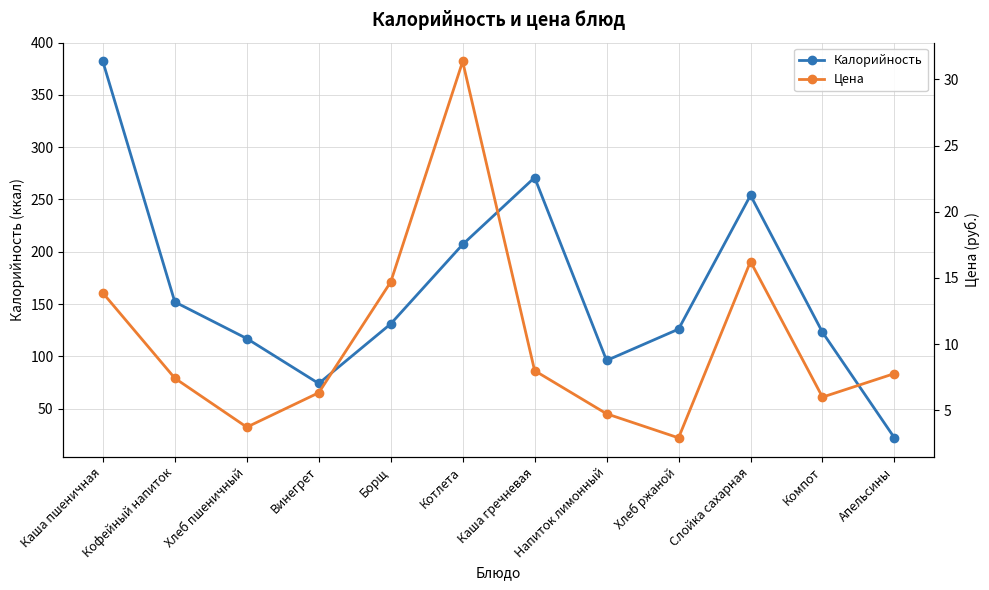

Does the chart display data point markers on the line(s)?

Yes